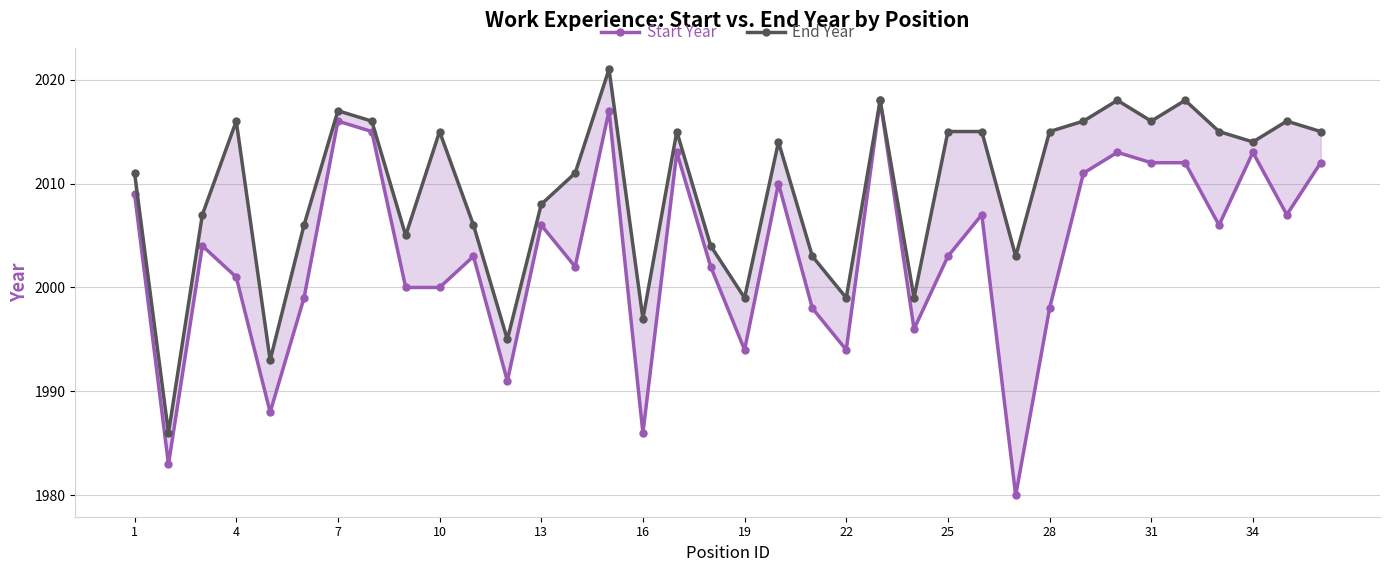

How many categories are shown in the chart?

36